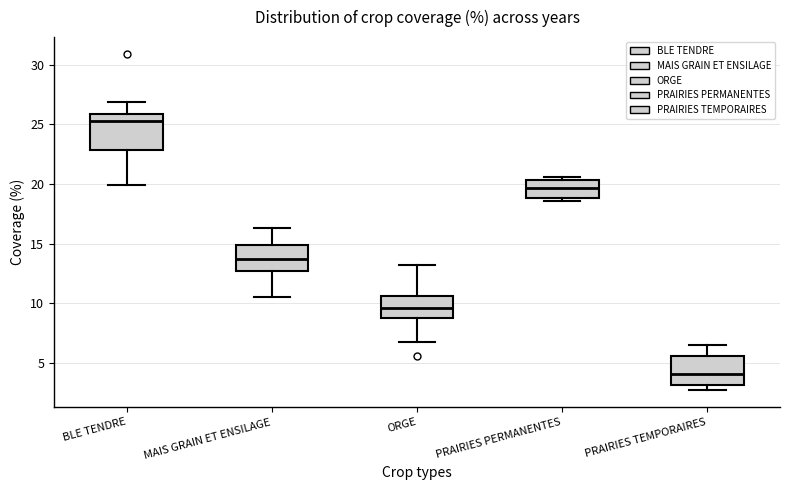

Reading left to right, read every box against the y-axis: the position of its median line, the range the box covers, and the ends of its whiskers. The values are not printed on the chart, so give them approximately, as read against the axis.

BLE TENDRE: median 25.5, box 23.0 to 26.0, whiskers 20.0 to 27.0
MAIS GRAIN ET ENSILAGE: median 13.5, box 12.5 to 15.0, whiskers 10.5 to 16.5
ORGE: median 9.5, box 9.0 to 10.5, whiskers 7.0 to 13.0
PRAIRIES PERMANENTES: median 19.5, box 19.0 to 20.5, whiskers 18.5 to 20.5 (just above the box's upper edge)
PRAIRIES TEMPORAIRES: median 4.0, box 3.0 to 5.5, whiskers 2.5 to 6.5